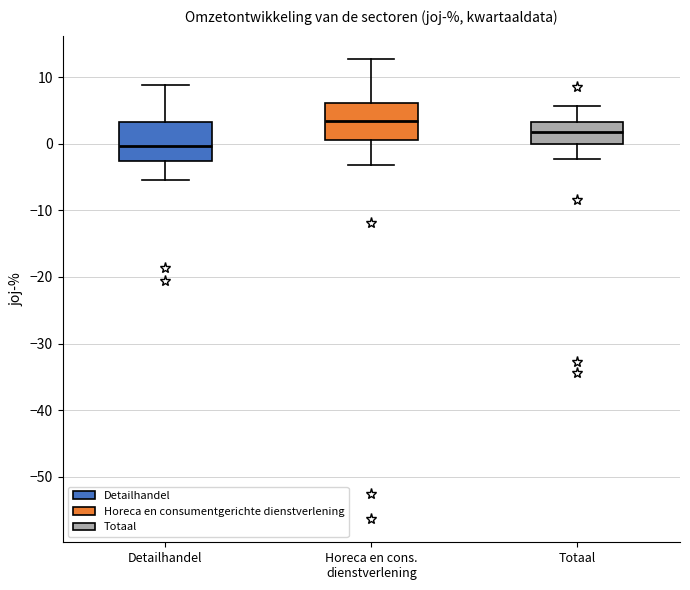

Reading left to right, transcribe this box plot: for each box, give where its median line is, the range the box spans, and where its two whiskers end, as read against the y-axis. The values are not printed on the chart, so give them approximately, as read against the axis.

Detailhandel: median 0, box -3 to 3, whiskers -5 to 9
Horeca en cons. dienstverlening: median 3, box 1 to 6, whiskers -3 to 13
Totaal: median 2, box 0 to 3, whiskers -2 to 6